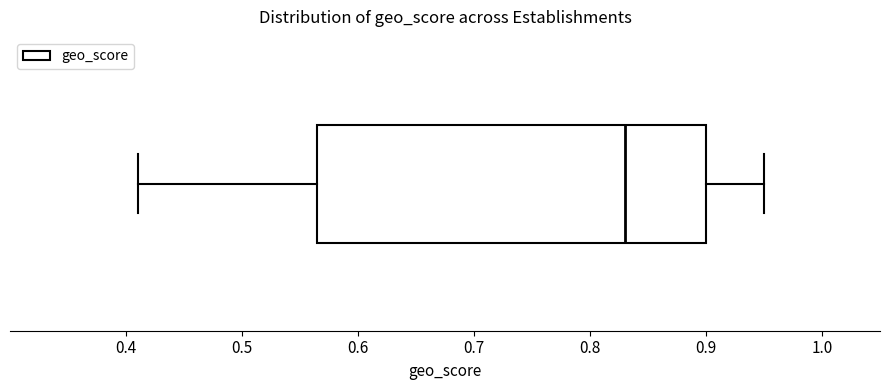

Where does the right whisker of the box end on the x-axis? The values are not printed on the chart, so give them approximately, as read against the axis.

0.95